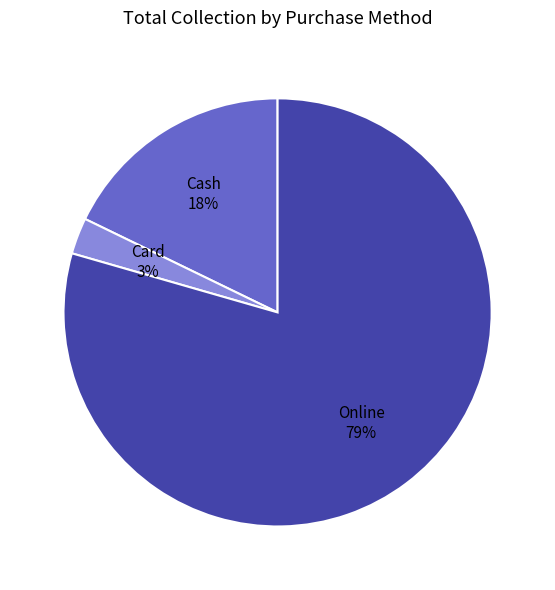

Which has a higher value, Online or Cash?

Online